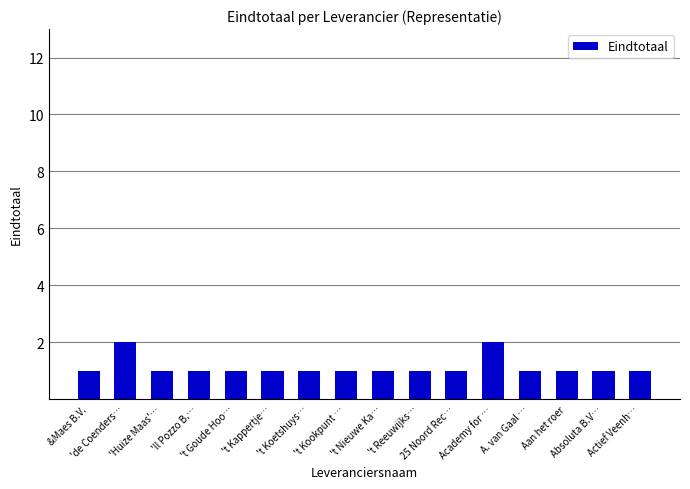

The chart shows a value of 1 at 'de Coenders…. True or false?

False